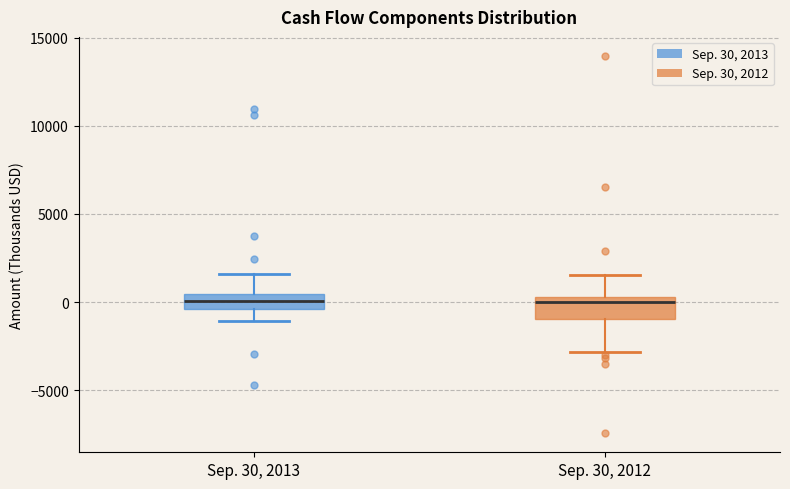

Where is the lower edge of the box for Sep. 30, 2013 on the y-axis? The values are not printed on the chart, so give them approximately, as read against the axis.

-500